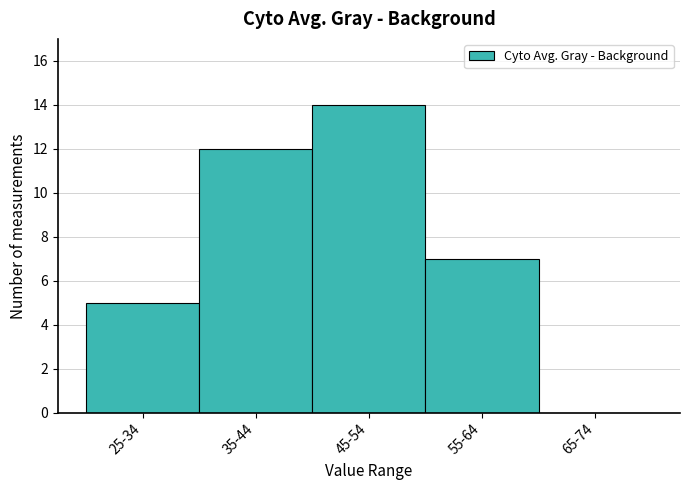

Reading left to right, transcribe all the data shown in this chart.

25-34=5	35-44=12	45-54=14	55-64=7	65-74=0